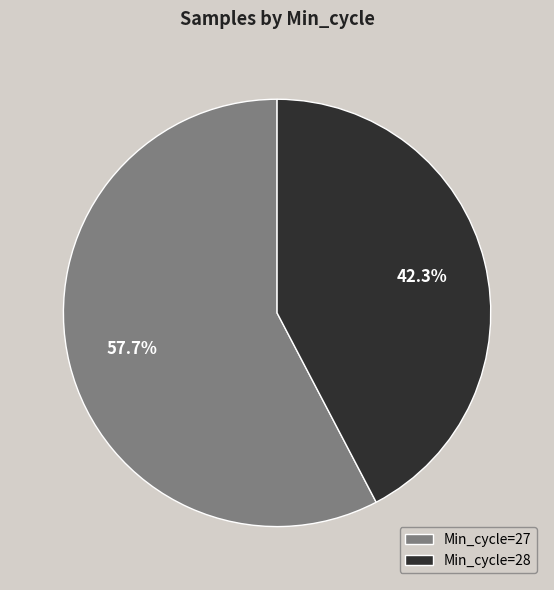

Which category has the biggest portion of the pie?

Min_cycle=27